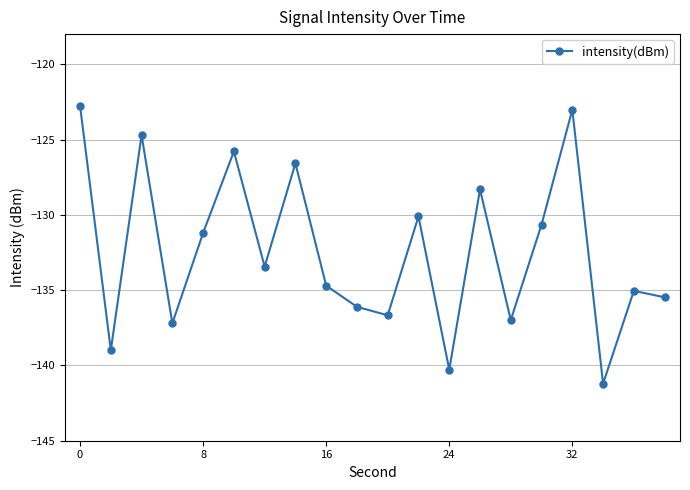

How many points are lower than both their immediate neighbors (excluding endpoints)?

7